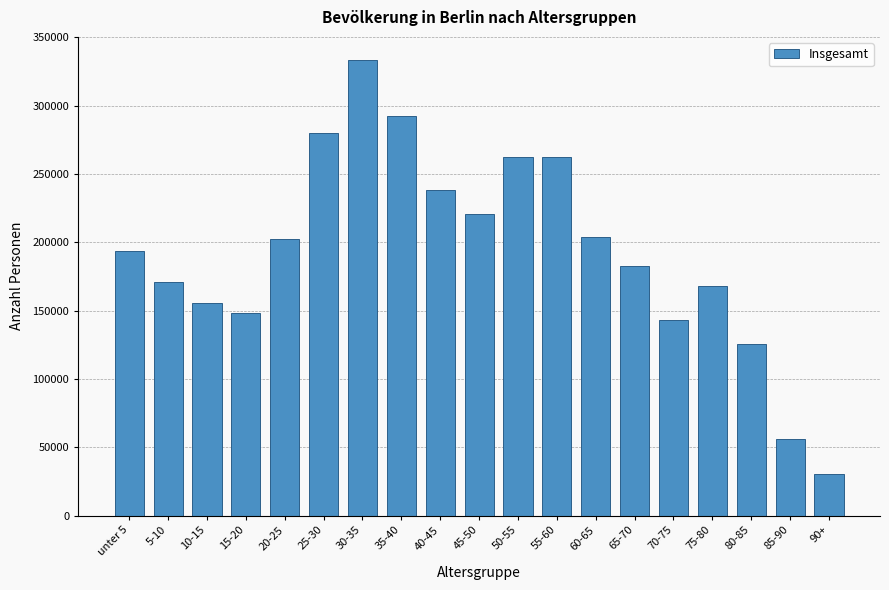

What is the label of the 9th bar from the left?

40-45